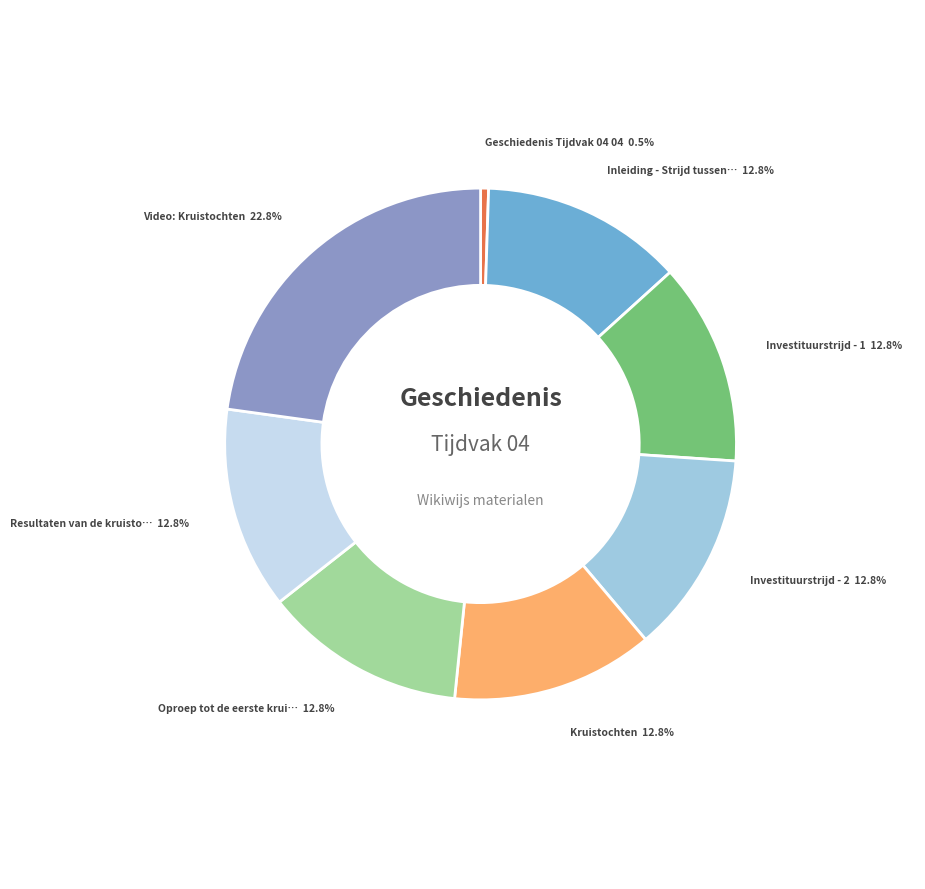

Is there any slice that represents more than half of the pie?

No